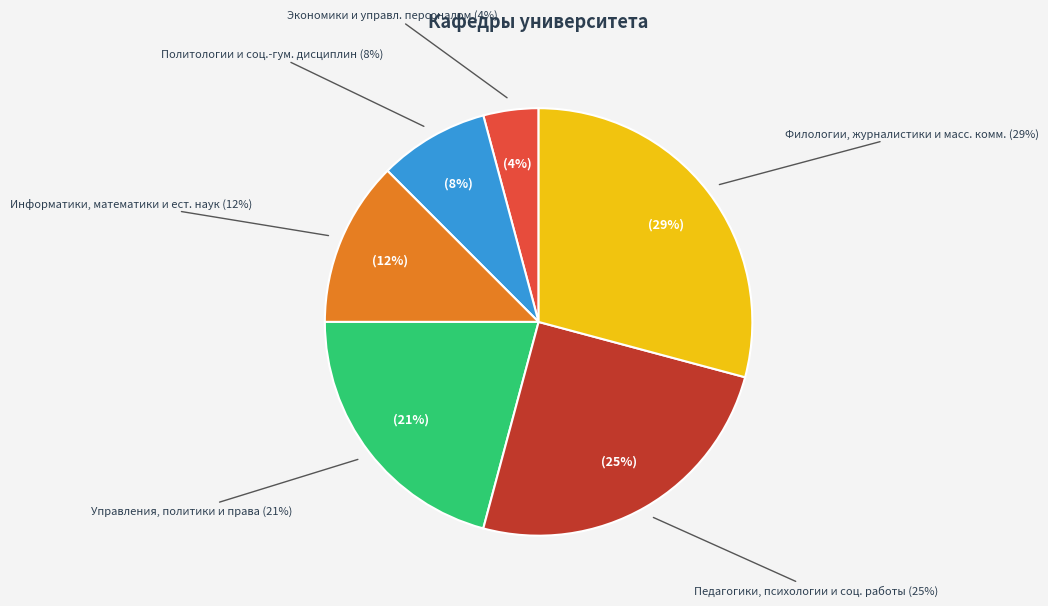

Is it true that Информатики, математики и естественнонаучных дисциплин is 2% of the pie?

False